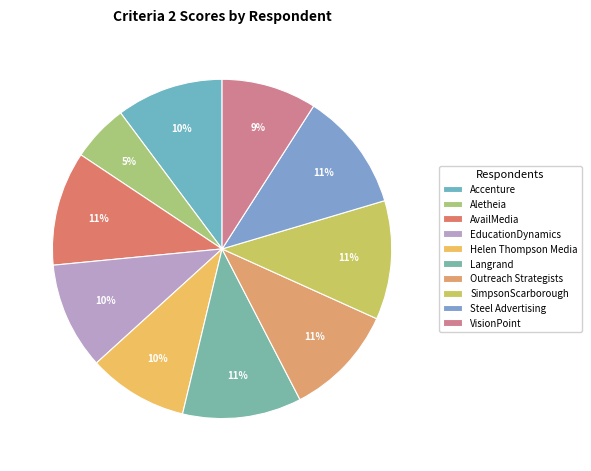

How many slices are in this pie chart?

10